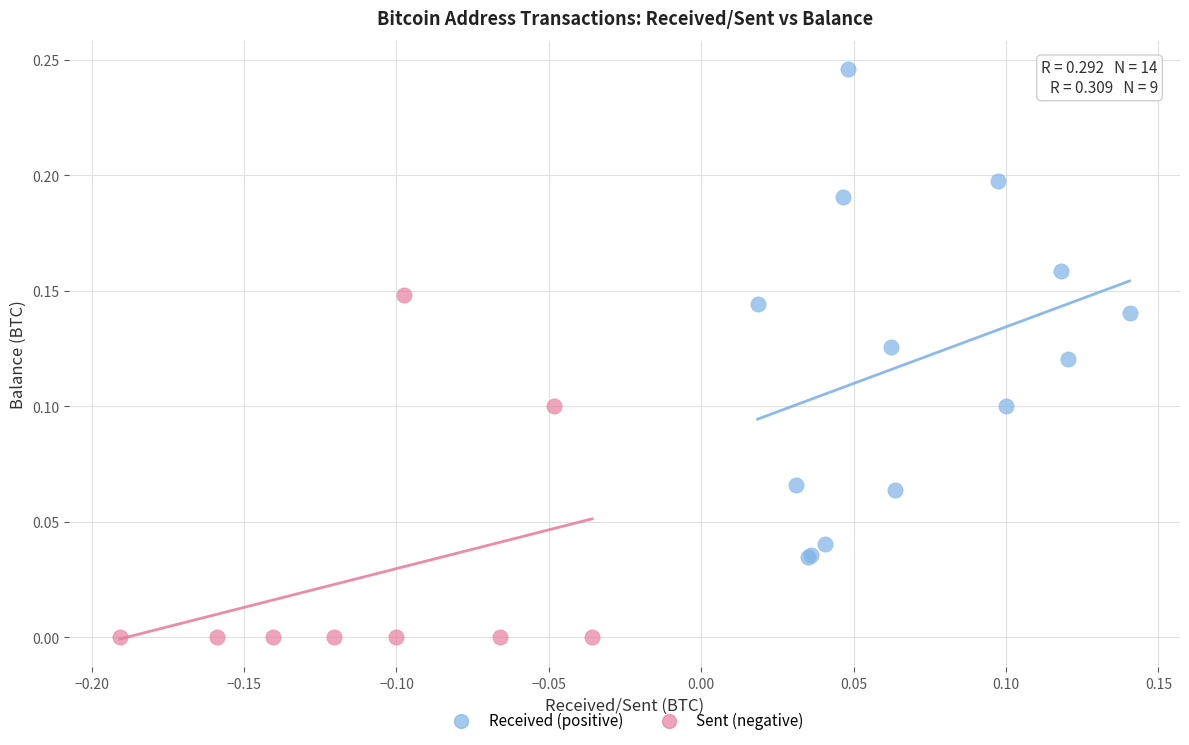

Which series reaches the minimum Y coordinate?

Sent (negative)